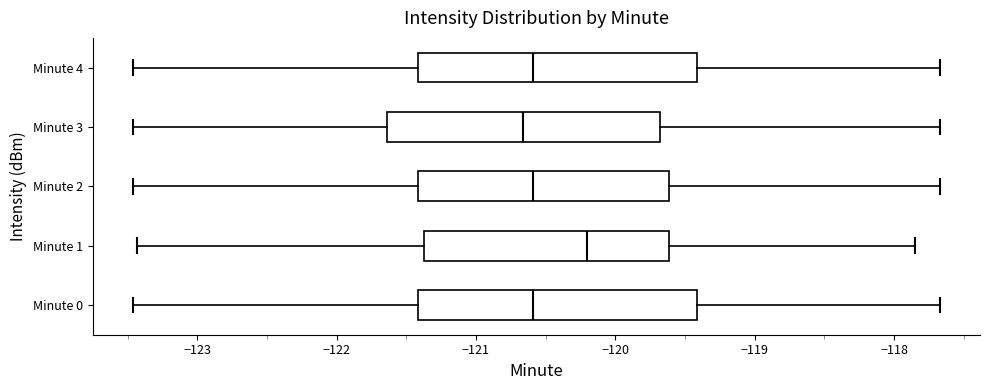

Reading bottom to top, transcribe this box plot: for each box, give where its median line is, the range the box spans, and where its two whiskers end, as read against the x-axis. The values are not printed on the chart, so give them approximately, as read against the axis.

Minute 0: median -120.6, box -121.4 to -119.4, whiskers -123.5 to -117.7
Minute 1: median -120.2, box -121.4 to -119.6, whiskers -123.4 to -117.9
Minute 2: median -120.6, box -121.4 to -119.6, whiskers -123.5 to -117.7
Minute 3: median -120.7, box -121.6 to -119.7, whiskers -123.5 to -117.7
Minute 4: median -120.6, box -121.4 to -119.4, whiskers -123.5 to -117.7